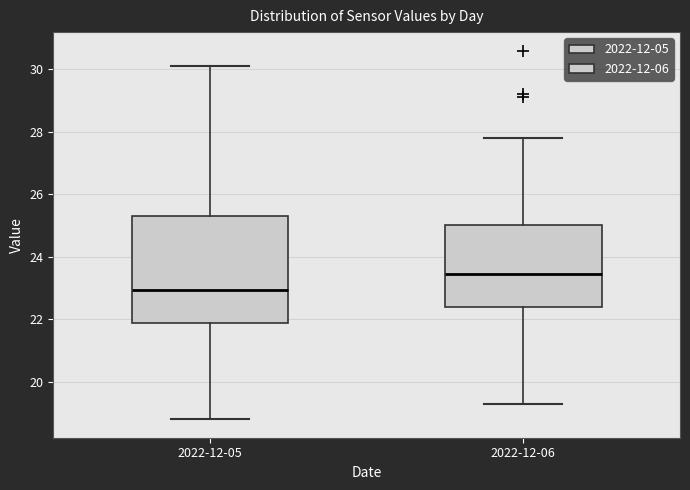

Reading left to right, transcribe this box plot: for each box, give where its median line is, the range the box spans, and where its two whiskers end, as read against the y-axis. The values are not printed on the chart, so give them approximately, as read against the axis.

2022-12-05: median 23.0, box 21.8 to 25.2, whiskers 18.8 to 30.2
2022-12-06: median 23.4, box 22.4 to 25.0, whiskers 19.4 to 27.8